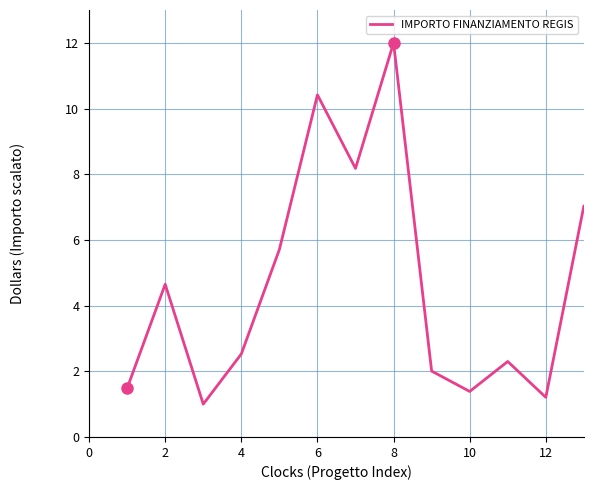

What is the average value?

4.9